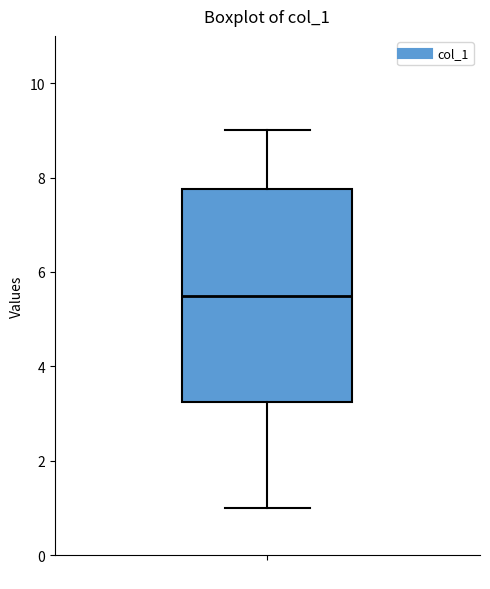

Transcribe this box plot: give where the median line is, the range the box spans, and where the two whiskers end, as read against the y-axis. The values are not printed on the chart, so give them approximately, as read against the axis.

median 5.6, box 3.2 to 7.8, whiskers 1.0 to 9.0